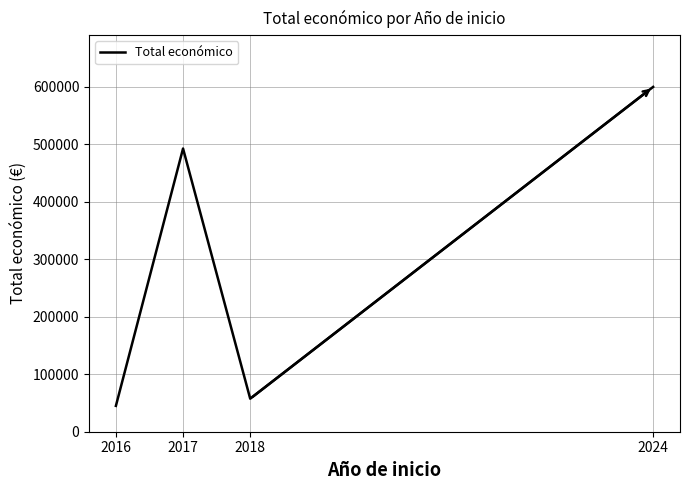

How many lines are shown in the chart?

1